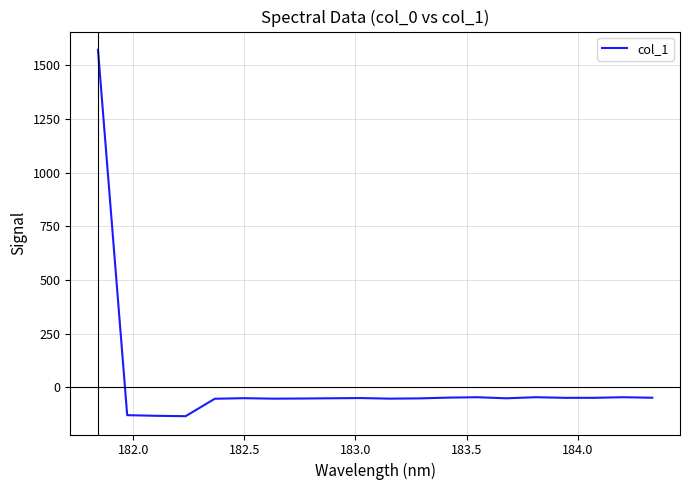

What is the minimum value shown in the chart?

-134.9